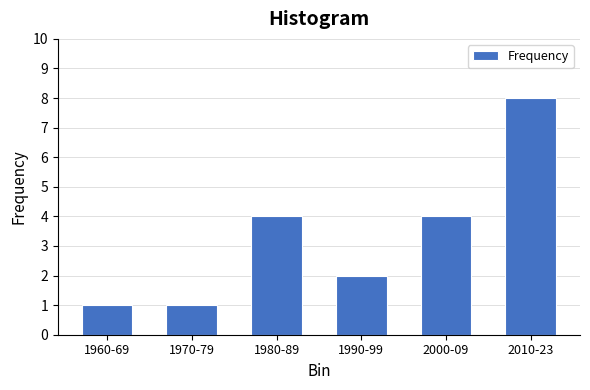

Reading right to left, list all the values displayed in this chart.

8	4	2	4	1	1